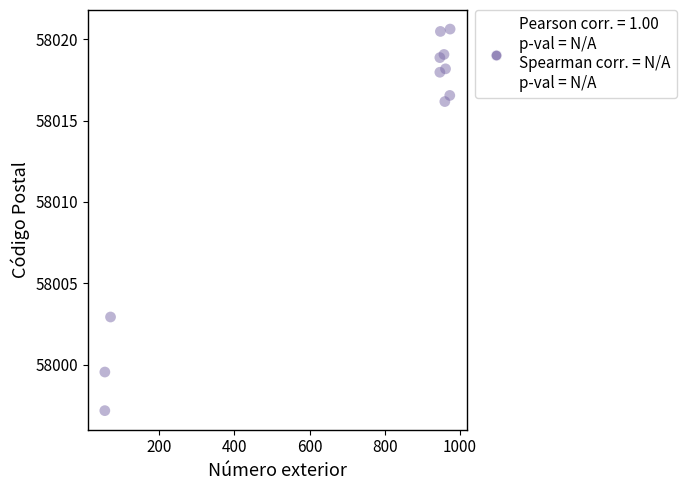

What is the average Y value?

58013.4